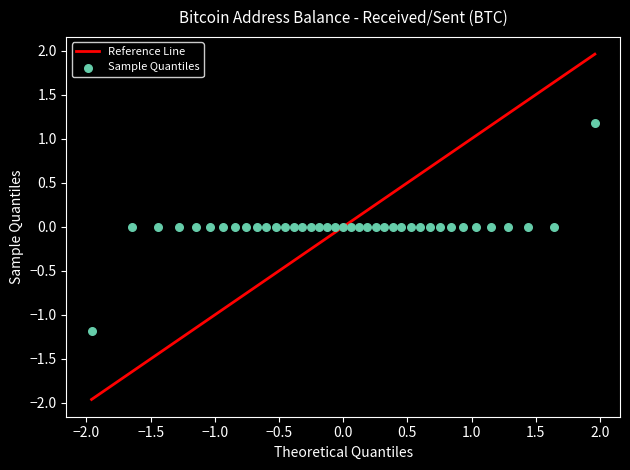

What is the range of Y values (max minus min)?

2.4